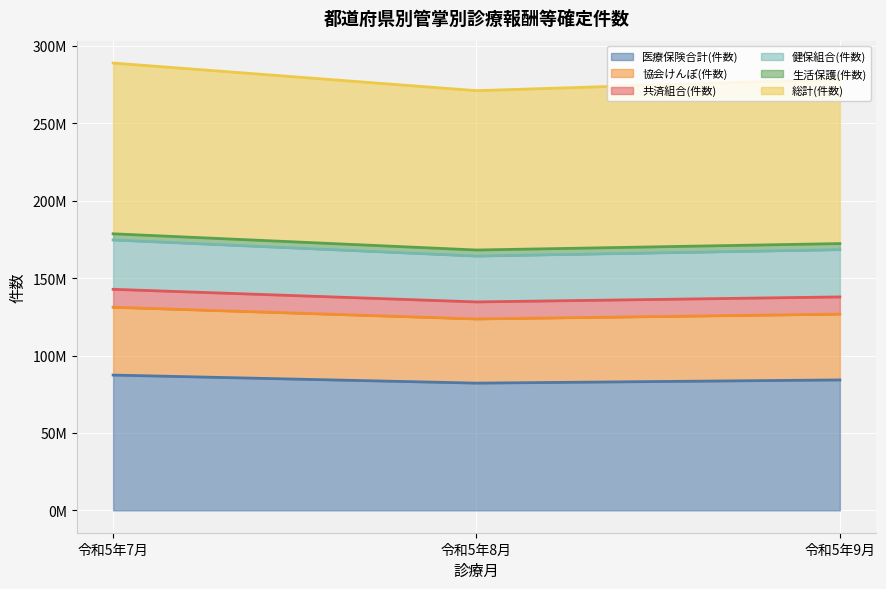

Does the chart display data point markers on the line(s)?

No